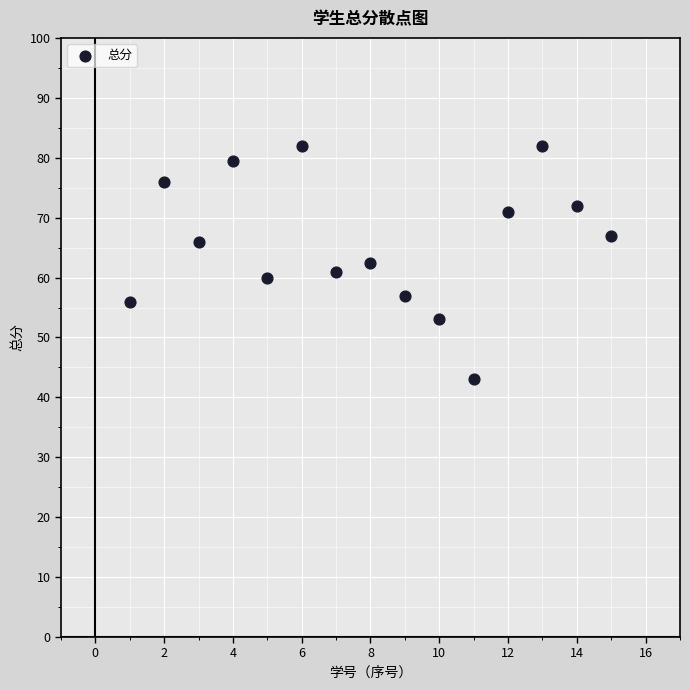

What is the range of X values (max minus min)?

14.0